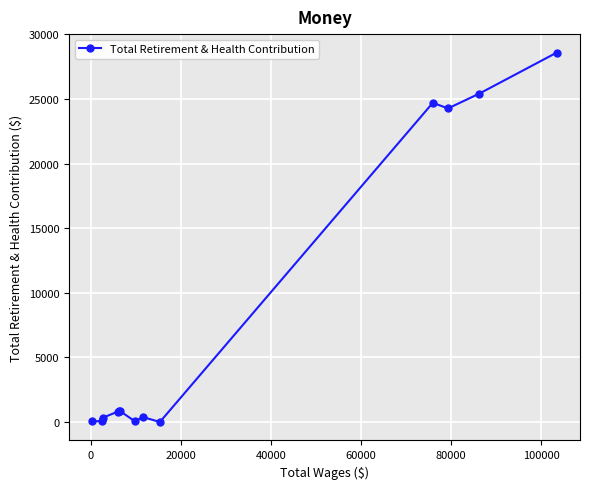

Is this an area chart (filled region under the line)?

No